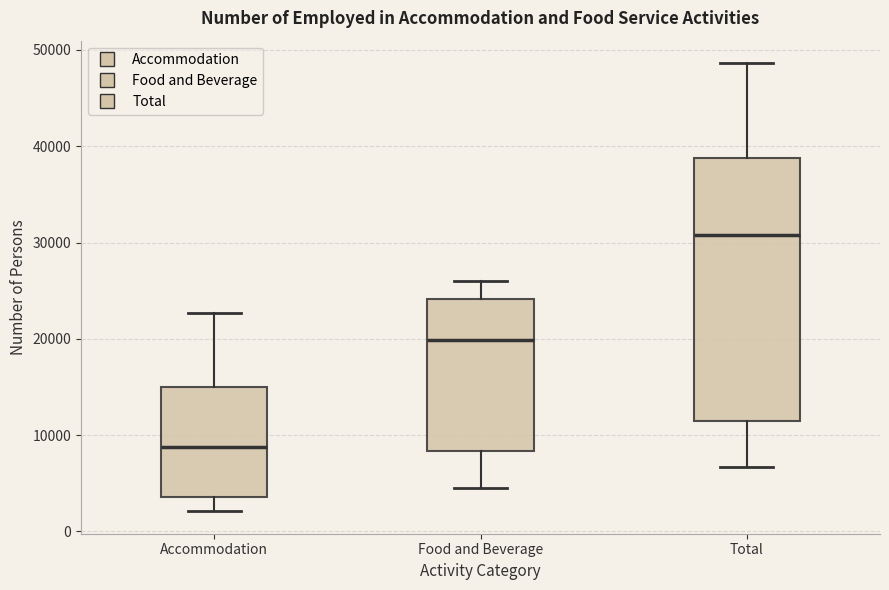

Comparing the boxes themselves (not the whiskers), which one is the tallest?

Total